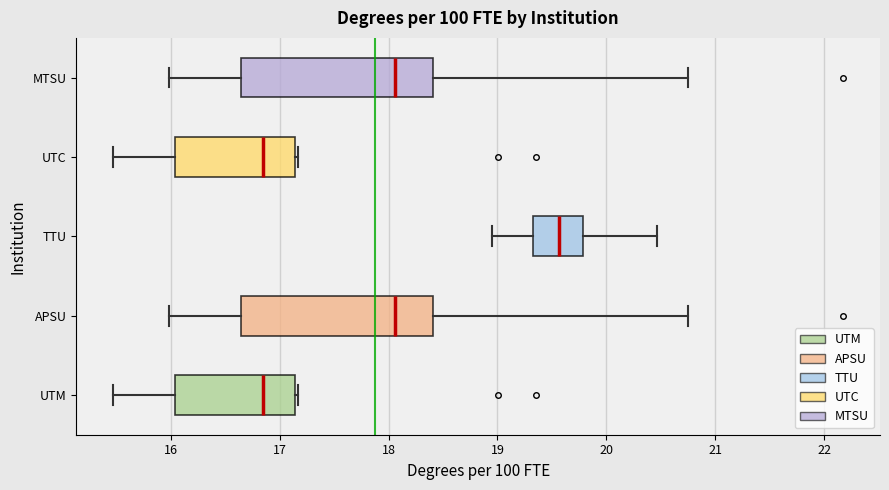

Where does the median line of the box for TTU sit on the x-axis? The values are not printed on the chart, so give them approximately, as read against the axis.

19.6